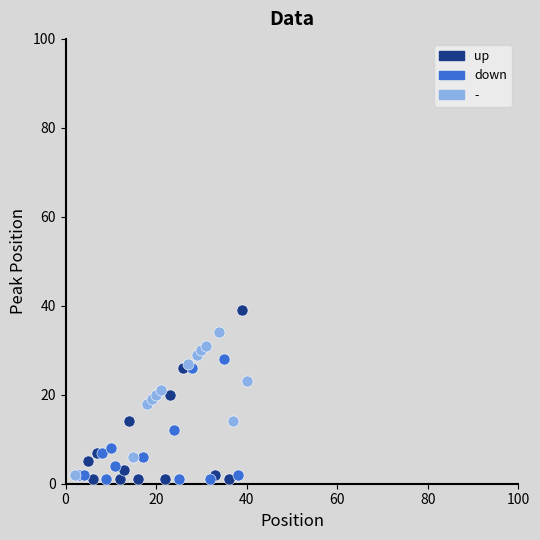

Which series has the largest Y range (max minus min)?

up